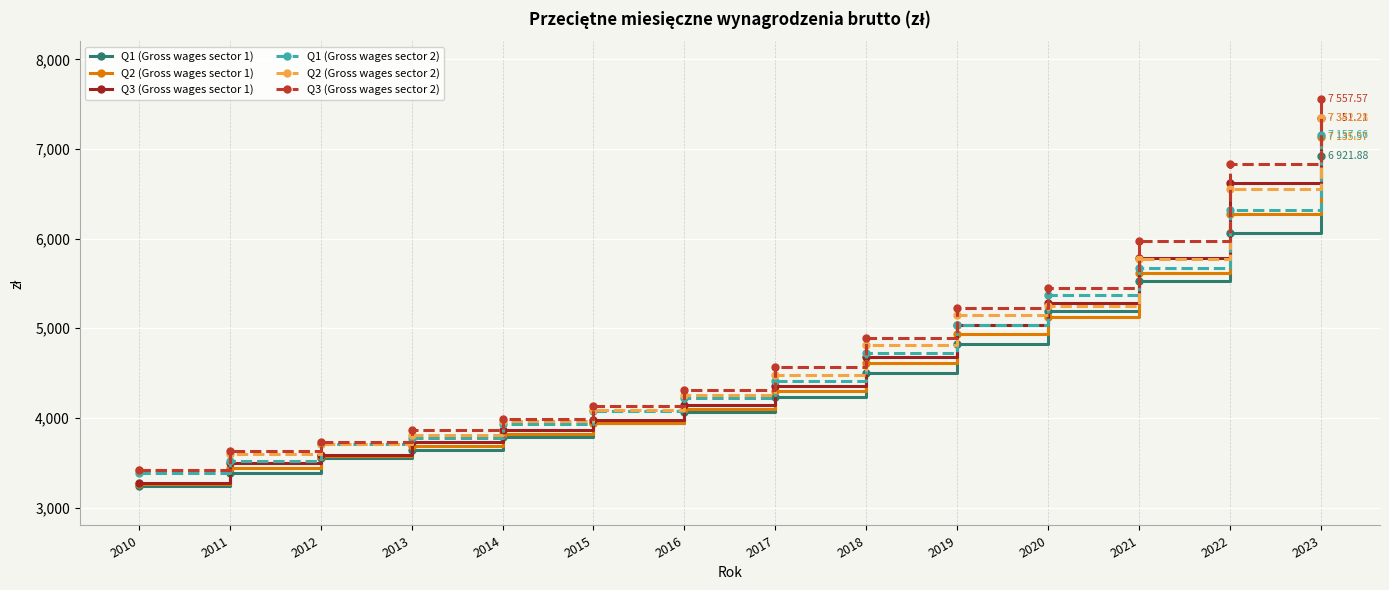

At which label is Q3 (Gross wages sector 2) closest to 5490?

2020